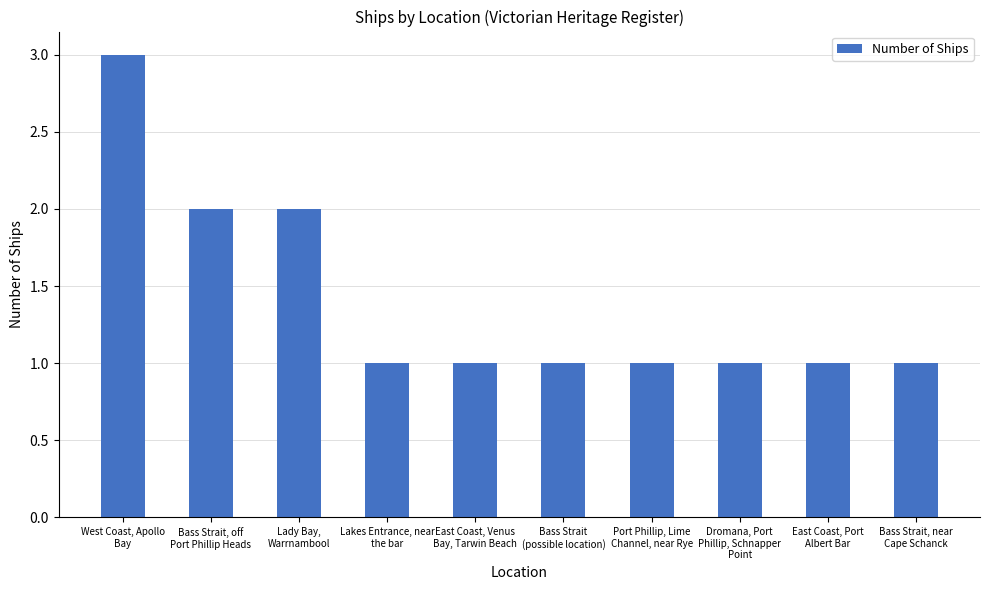

Reading left to right, what are all the values shown in this chart?

West Coast, Apollo
Bay=3	Bass Strait, off
Port Phillip Heads=2	Lady Bay,
Warrnambool=2	Lakes Entrance, near
the bar=1	East Coast, Venus
Bay, Tarwin Beach=1	Bass Strait
(possible location)=1	Port Phillip, Lime
Channel, near Rye=1	Dromana, Port
Phillip, Schnapper
Point=1	East Coast, Port
Albert Bar=1	Bass Strait, near
Cape Schanck=1